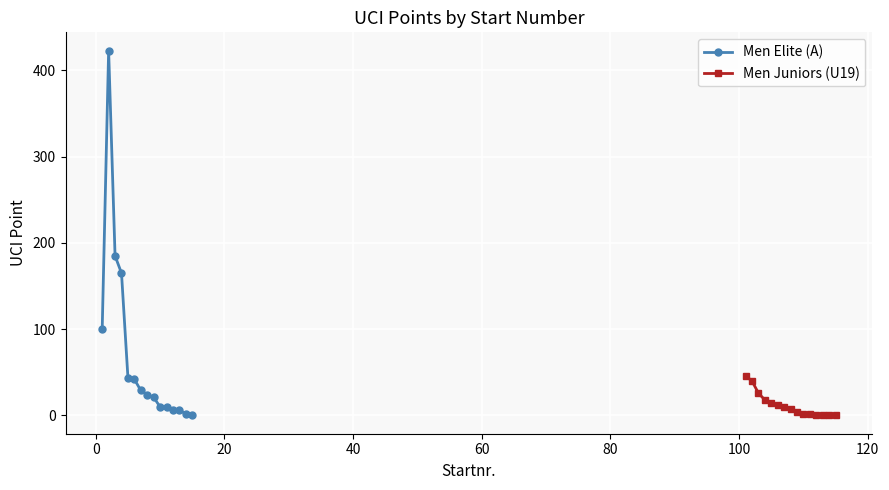

What is the maximum value for Men Elite (A)?

423